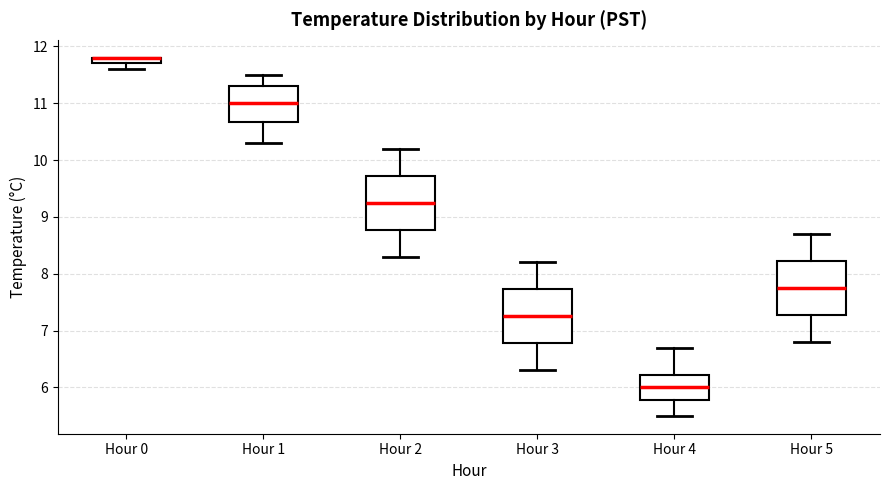

Where is the lower edge of the box for Hour 0 on the y-axis? The values are not printed on the chart, so give them approximately, as read against the axis.

11.7